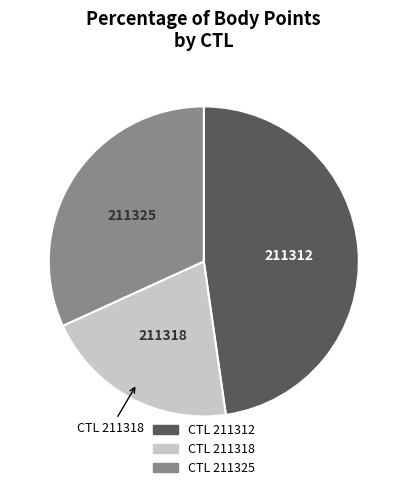

Does any single category account for the majority?

No